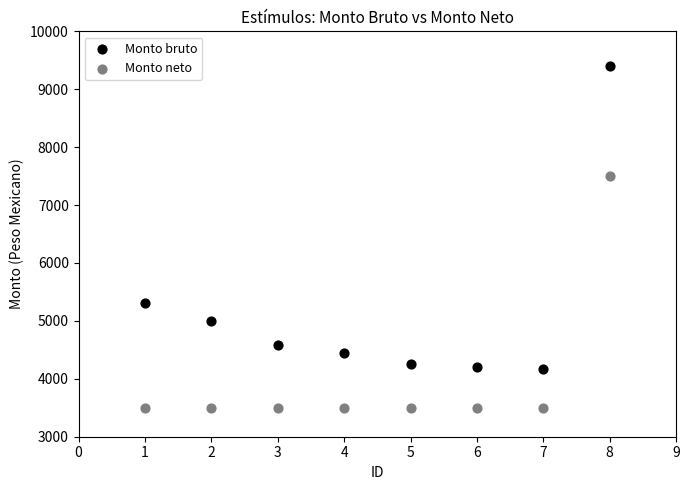

Which series reaches the minimum Y coordinate?

Monto neto